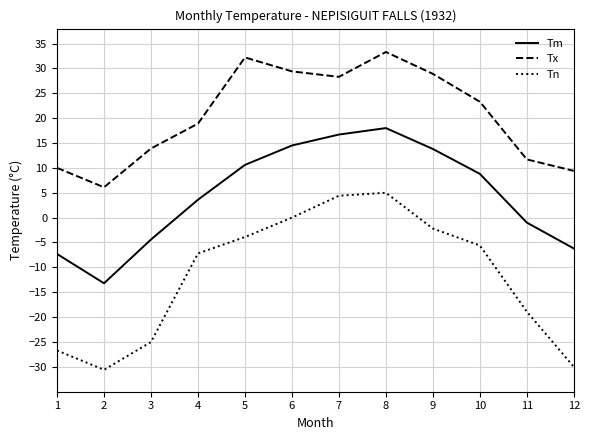

What is the smallest value displayed?

-30.6